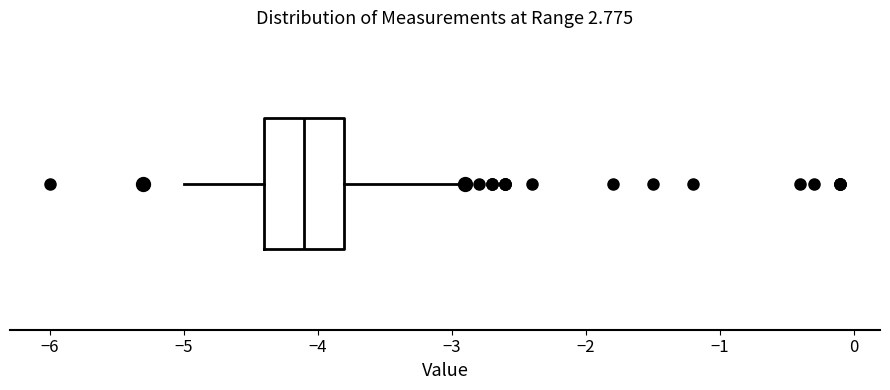

Read this box plot against the x-axis: the position of the median line, the range covered by the box, and the ends of both whiskers. The values are not printed on the chart, so give them approximately, as read against the axis.

median -4.1, box -4.4 to -3.8, whiskers -5.0 to -2.9